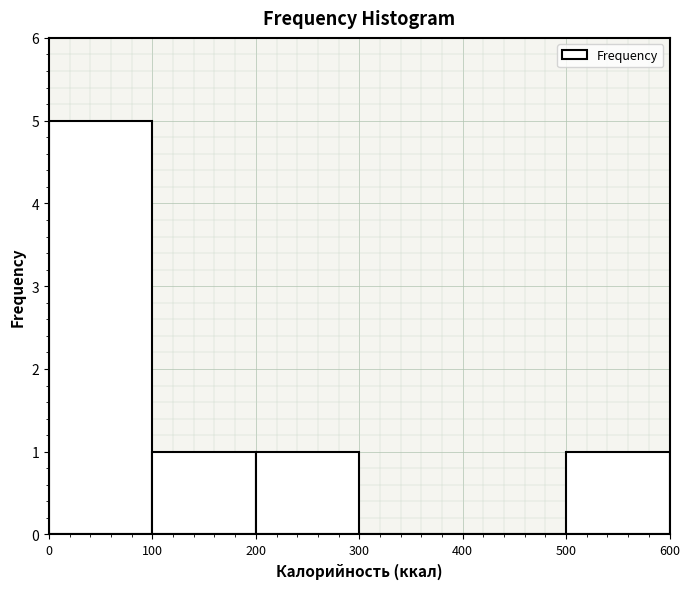

Reading left to right, list every bar in this chart as the range it spans on the x-axis followed by its height. The values are not printed on the chart, so give them approximately, as read against the axis.

0 to 100: 5
100 to 200: 1
200 to 300: 1
300 to 400: 0
400 to 500: 0
500 to 600: 1